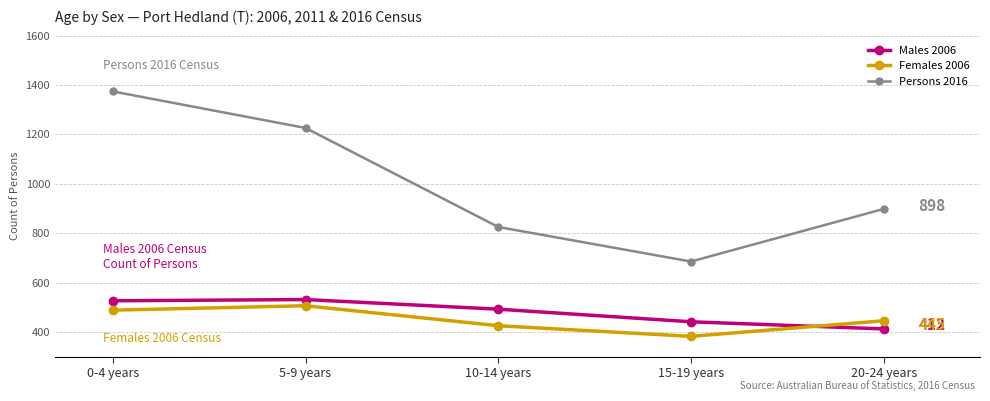

Rank the series at 15-19 years from lowest to highest value.

Females 2006, Males 2006, Persons 2016